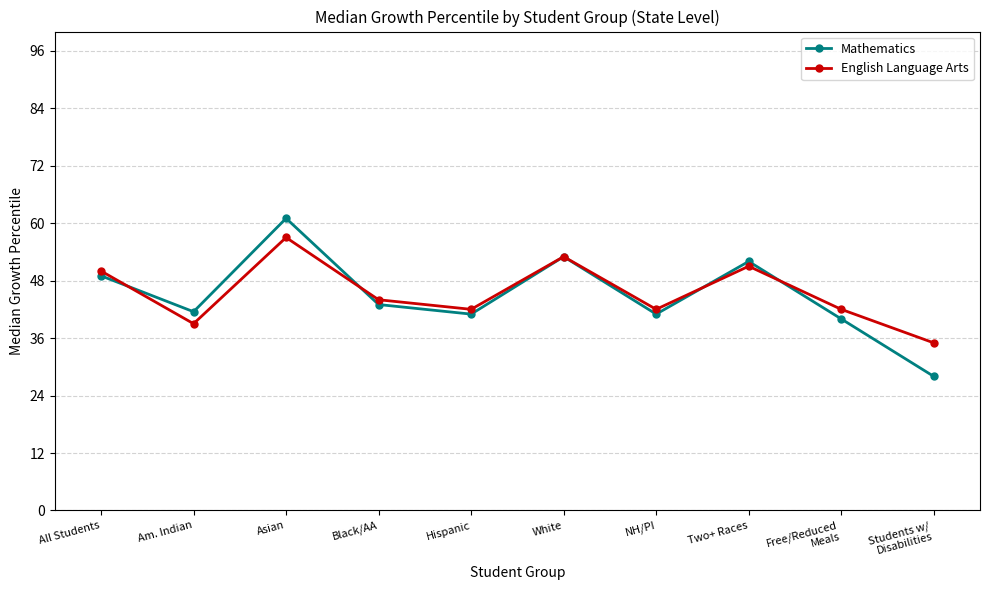

Is it true that Mathematics equals 53.0 at White?

True